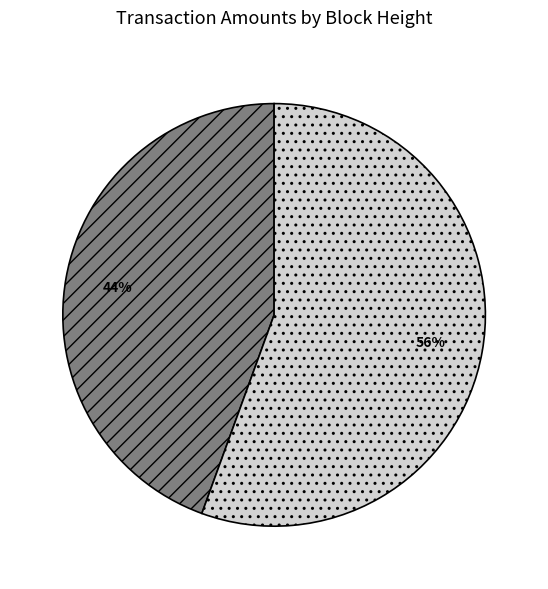

Does any single category account for the majority?

Yes